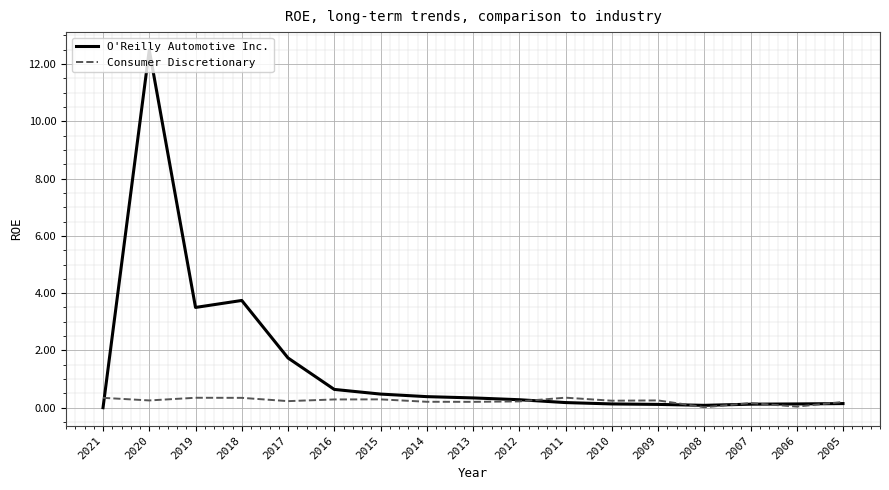

At which category does the chart reach its peak across all series?

2020